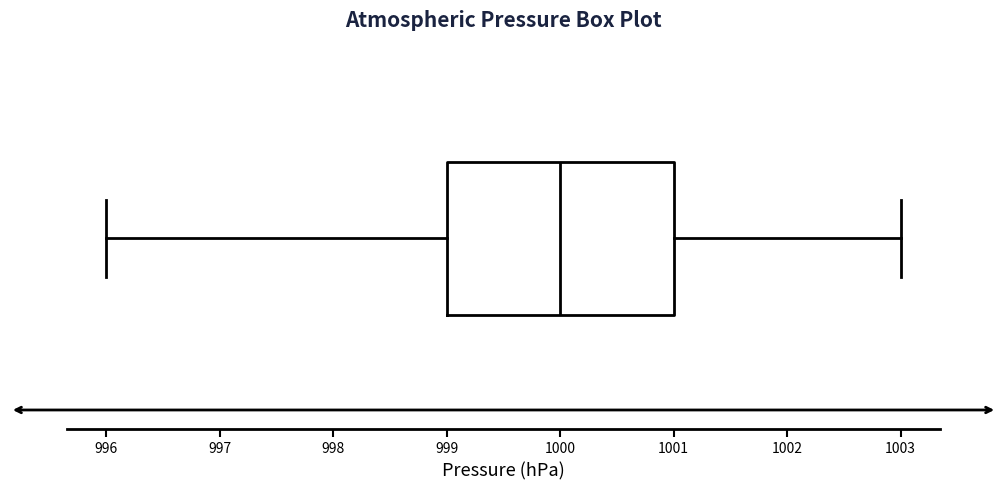

Where is the right edge of the box on the x-axis? The values are not printed on the chart, so give them approximately, as read against the axis.

1001